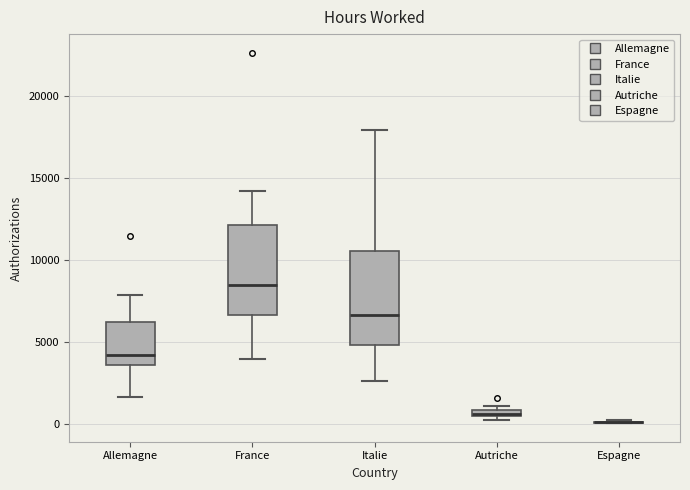

Where is the upper edge of the box for Autriche on the y-axis? The values are not printed on the chart, so give them approximately, as read against the axis.

1000